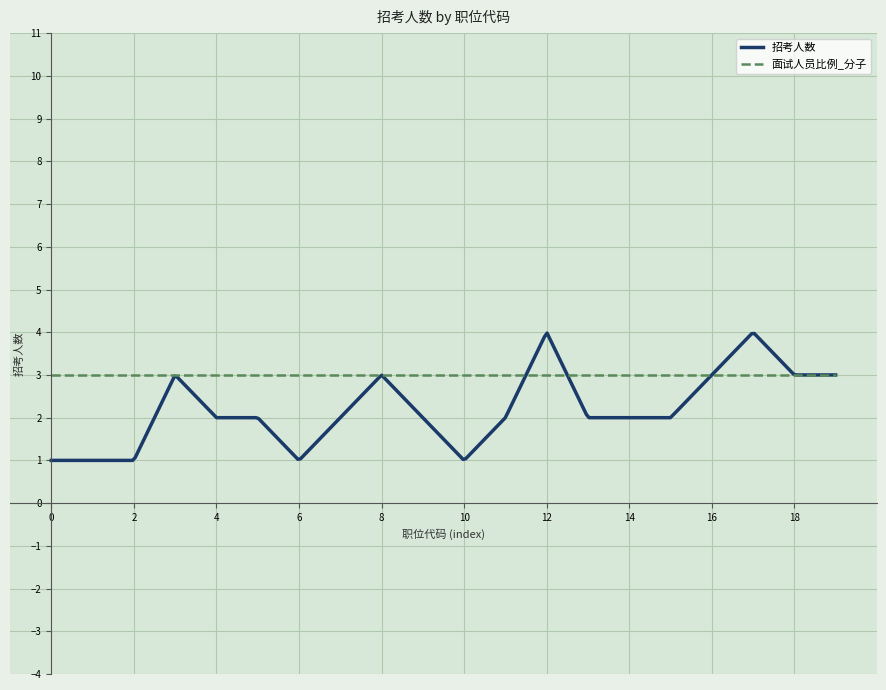

Reading left to right, transcribe all the data shown in this chart.

招考人数: 1	1	1	3	2	2	1	2	3	2	1	2	4	2	2	2	3	4	3	3
面试人员比例_分子: 3	3	3	3	3	3	3	3	3	3	3	3	3	3	3	3	3	3	3	3